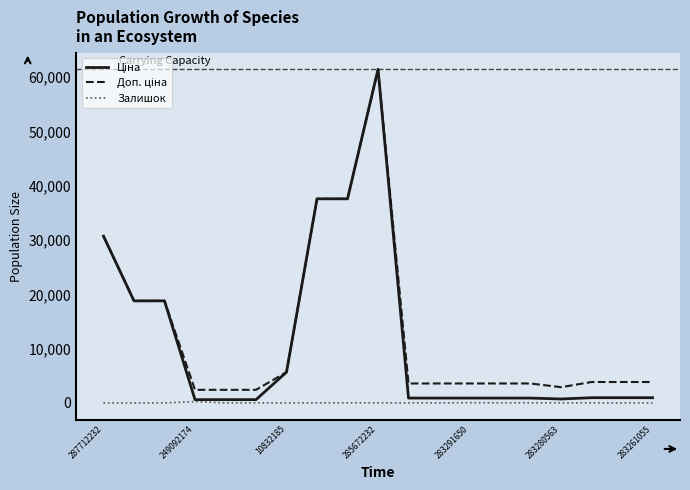

What is the greatest value displayed?

61434.3